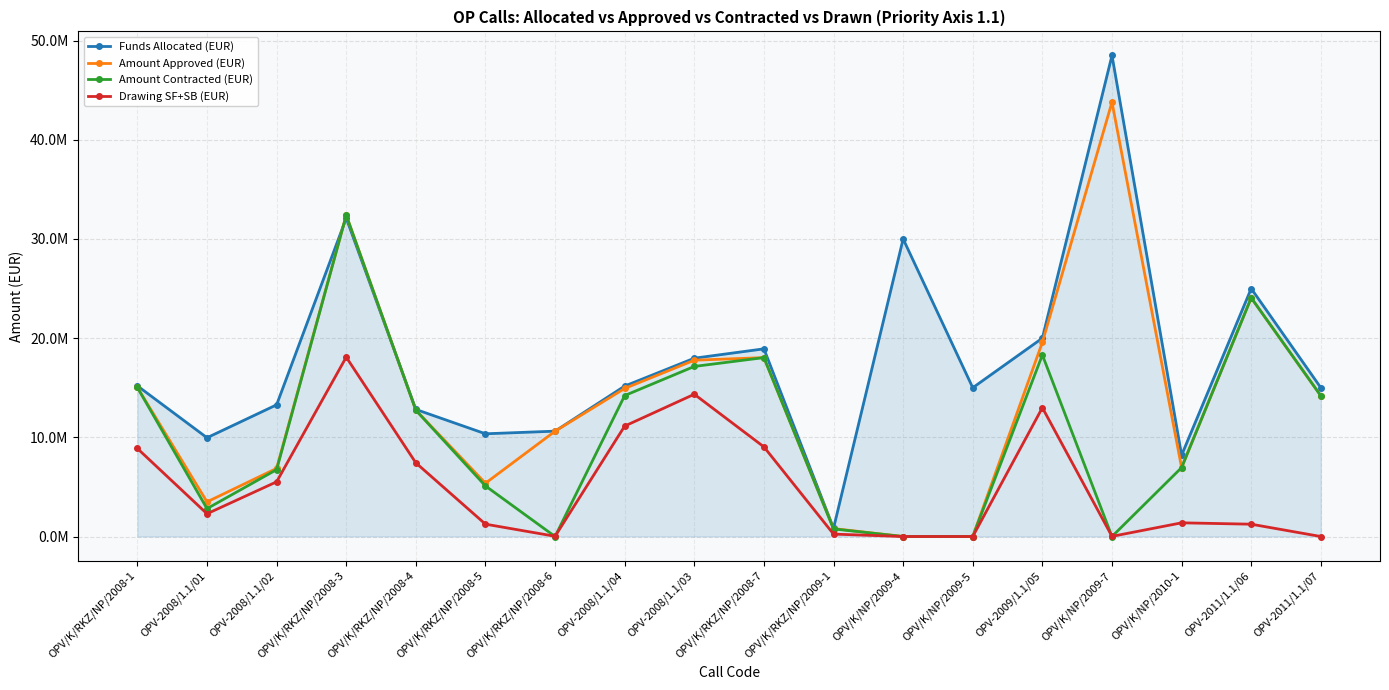

Which category has the lowest value across all series?

OPV/K/NP/2009-4